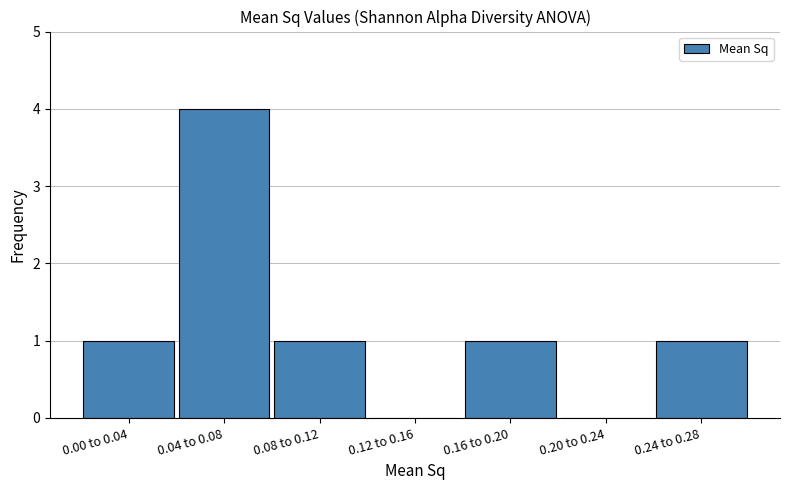

Reading left to right, list all the values displayed in this chart.

0.00 to 0.04=1	0.04 to 0.08=4	0.08 to 0.12=1	0.12 to 0.16=0	0.16 to 0.20=1	0.20 to 0.24=0	0.24 to 0.28=1